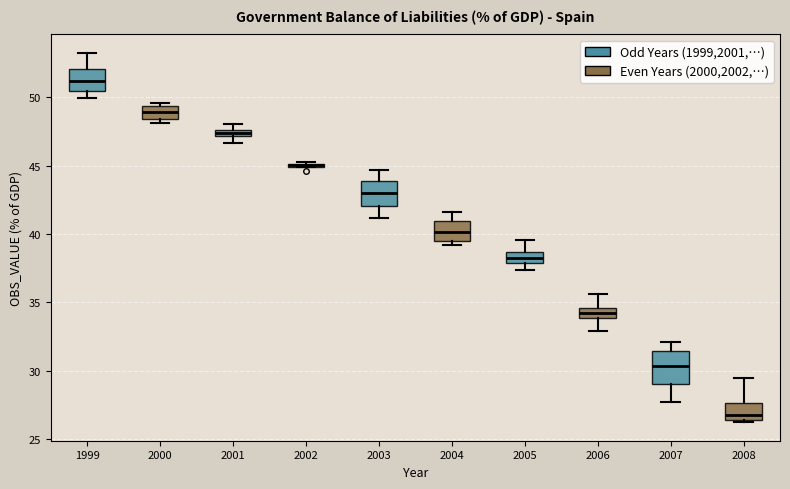

Which box is the tallest, from its lower edge to its upper edge?

2007